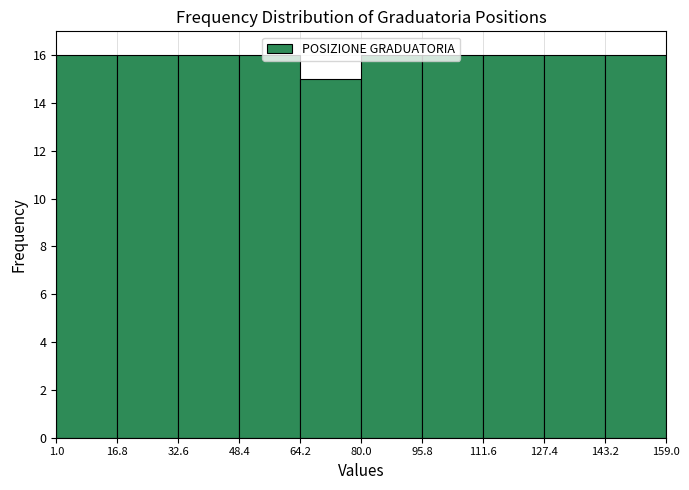

Reading left to right, list every bar in this chart as the range it spans on the x-axis followed by its height. The values are not printed on the chart, so give them approximately, as read against the axis.

1.0 to 16.8: 16
16.8 to 32.6: 16
32.6 to 48.4: 16
48.4 to 64.2: 16
64.2 to 80.0: 15
80.0 to 95.8: 16
95.8 to 111.6: 16
111.6 to 127.4: 16
127.4 to 143.2: 16
143.2 to 159.0: 16